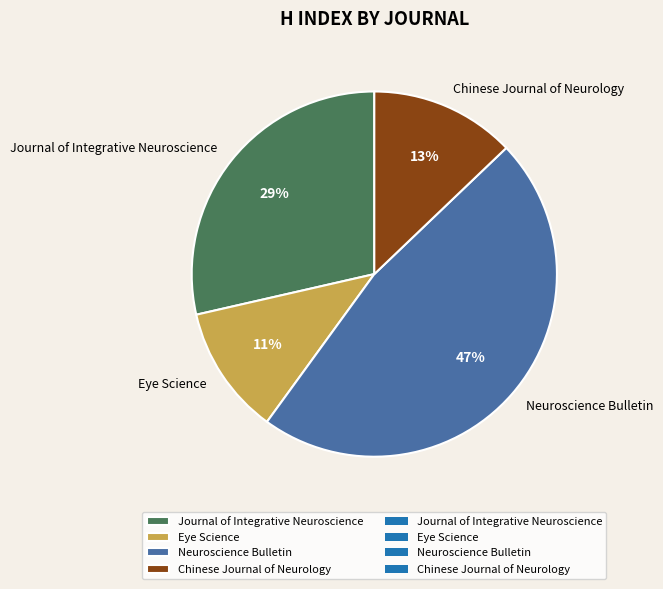

Is Eye Science the majority of the pie?

No